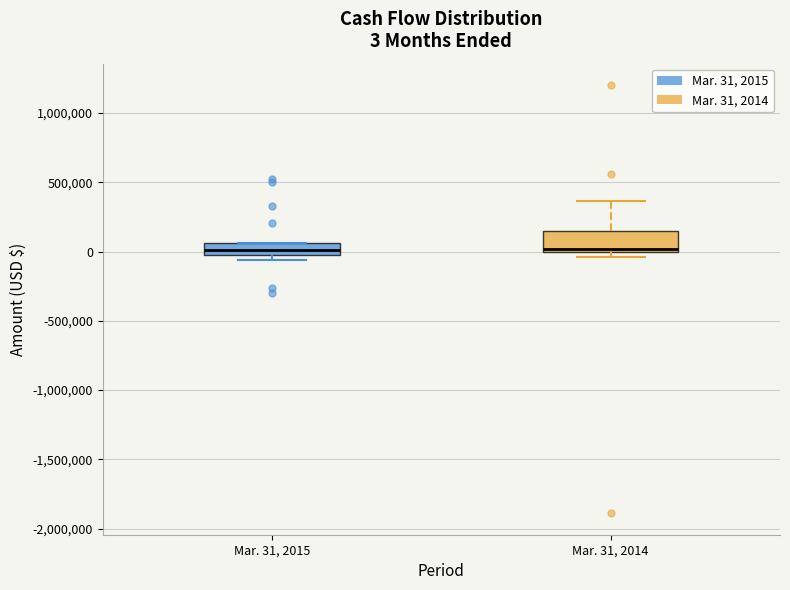

Which box is the tallest, from its lower edge to its upper edge?

Mar. 31, 2014